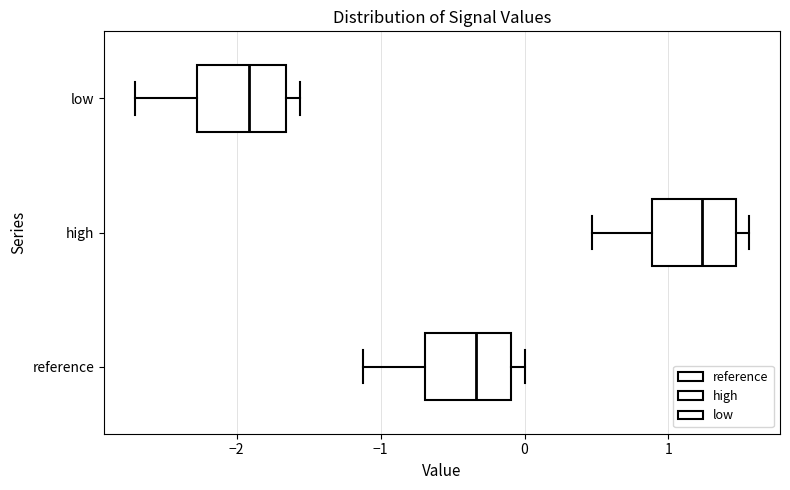

Which box has the furthest to the right median line?

high